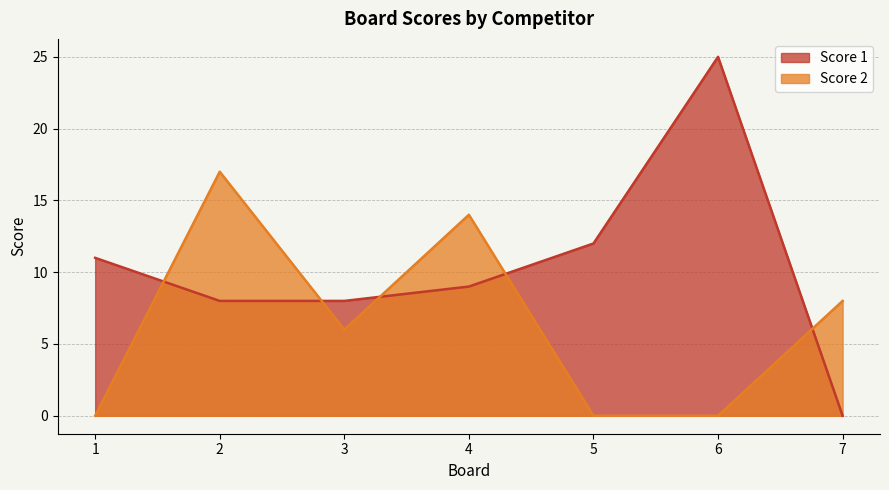

Reading right to left, transcribe all the data shown in this chart.

Score 1: 7=0	6=25	5=12	4=9	3=8	2=8	1=11
Score 2: 7=8	6=0	5=0	4=14	3=6	2=17	1=0